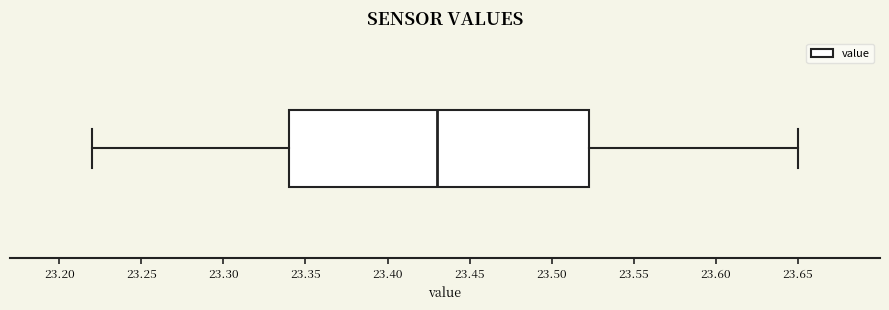

Where is the right edge of the box on the x-axis? The values are not printed on the chart, so give them approximately, as read against the axis.

23.525